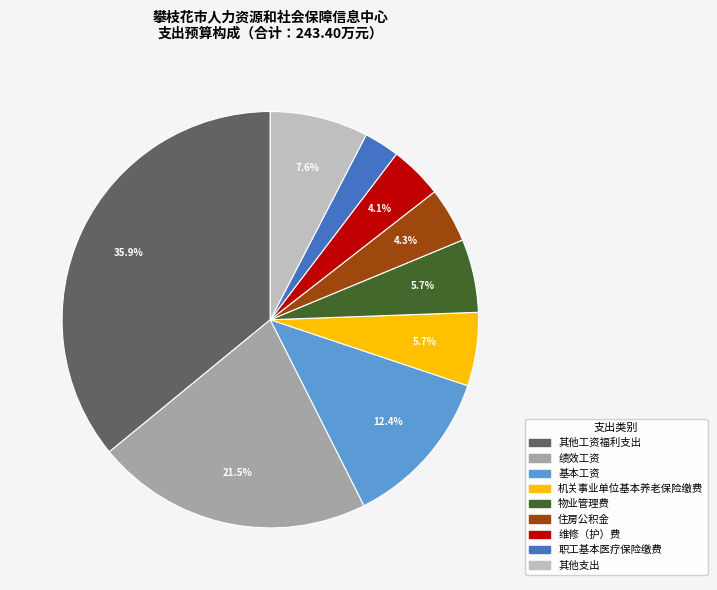

Is there a majority slice in this chart?

No